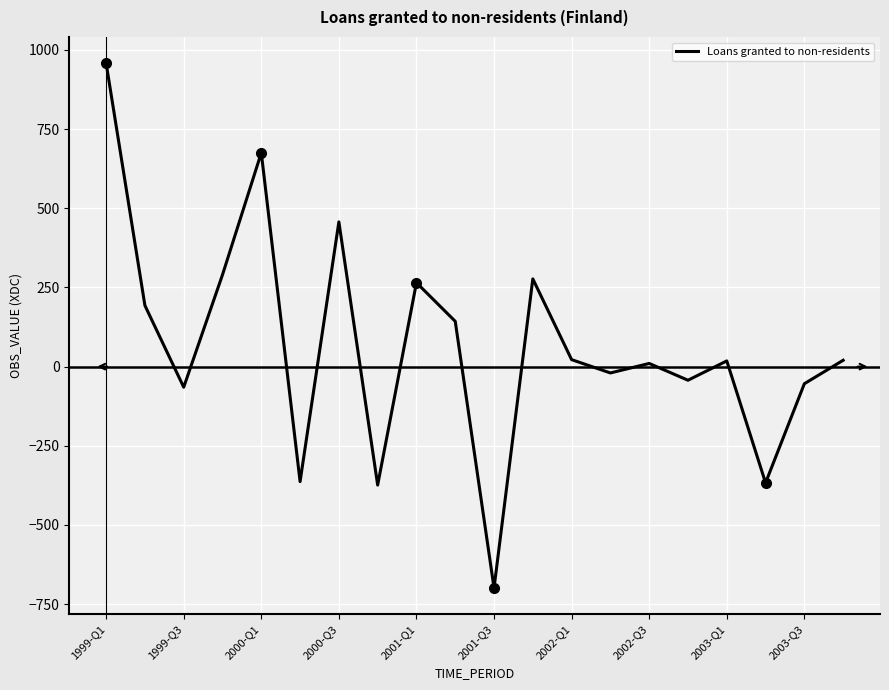

What is the difference between the maximum and minimum values?

1657